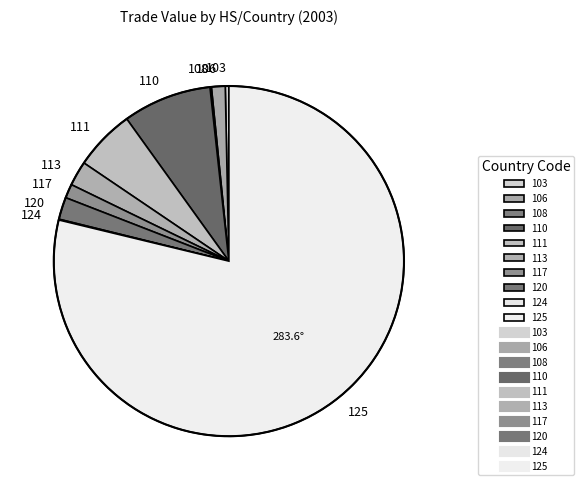

Is it true that 125 is 85% of the pie?

False